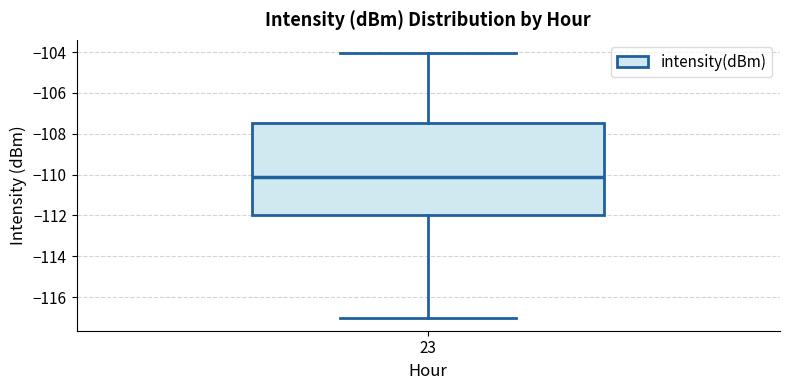

Transcribe this box plot: give where the median line is, the range the box spans, and where the two whiskers end, as read against the y-axis. The values are not printed on the chart, so give them approximately, as read against the axis.

median -110.2, box -112.0 to -107.4, whiskers -117.0 to -104.0